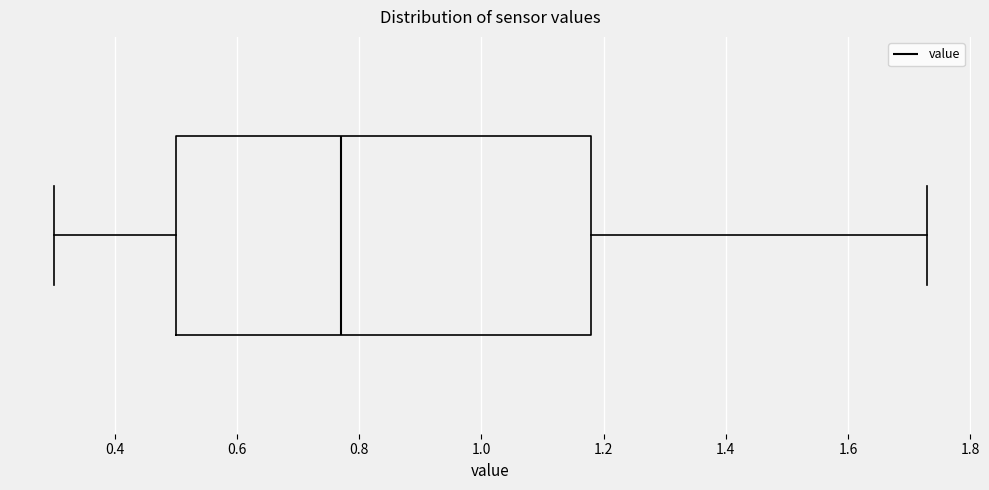

Where does the median line of the box sit on the x-axis? The values are not printed on the chart, so give them approximately, as read against the axis.

0.78